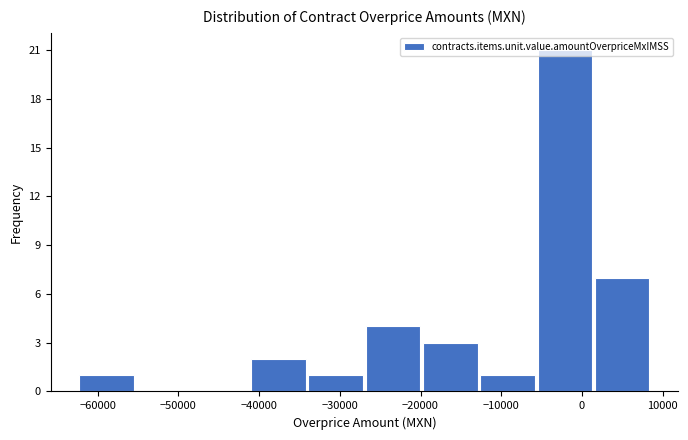

Reading left to right, list every bar in this chart as the range it spans on the x-axis followed by its height. Neither the bar edges nor the heights are printed on the chart, so give them approximately, as read against the axes.

-62000 to -55000: 1
-55000 to -48000: 0
-48000 to -41000: 0
-41000 to -34000: 2
-34000 to -27000: 1
-27000 to -20000: 4
-20000 to -13000: 3
-13000 to -6000: 1
-6000 to 1000: 21
1000 to 9000: 7